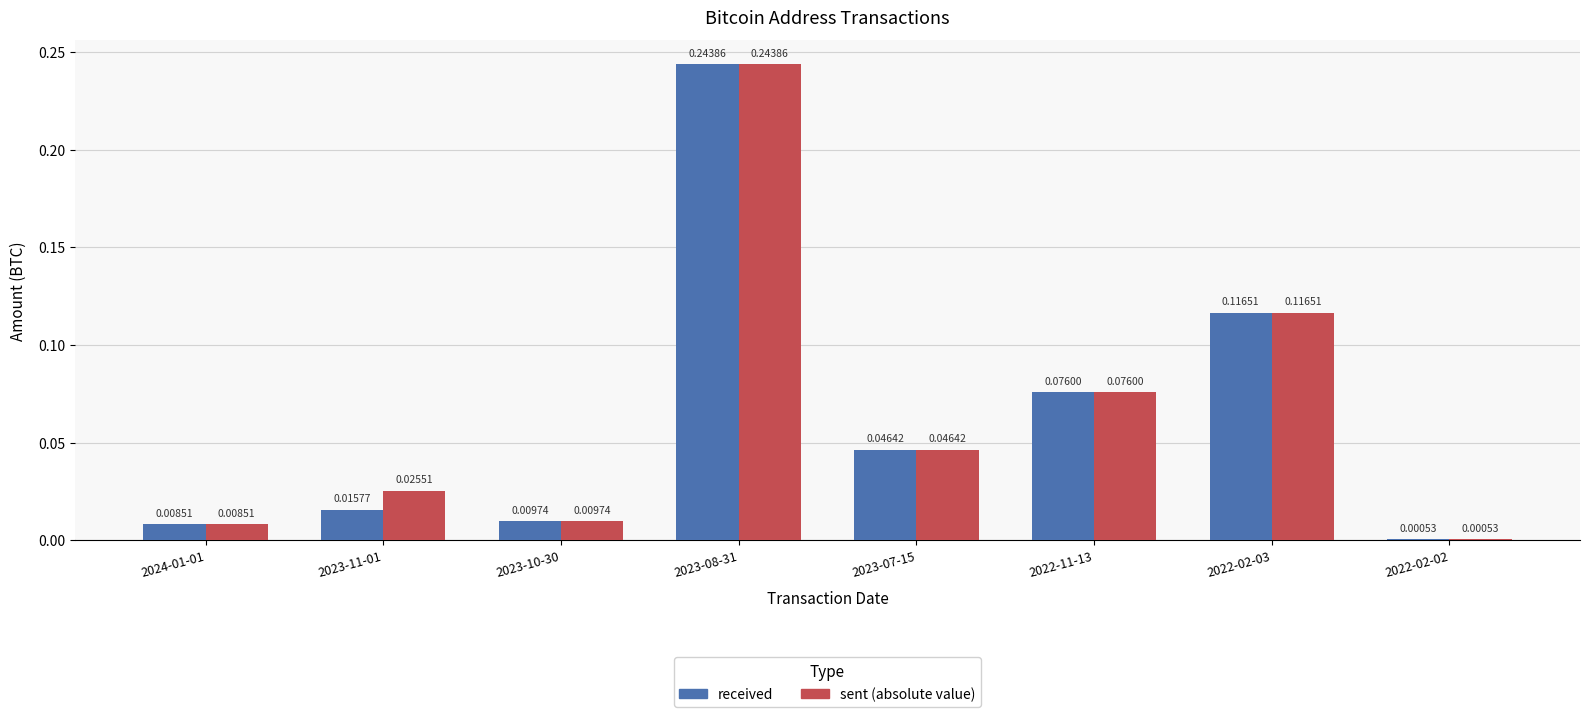

What is the total value across all series at 2023-08-31?

0.5